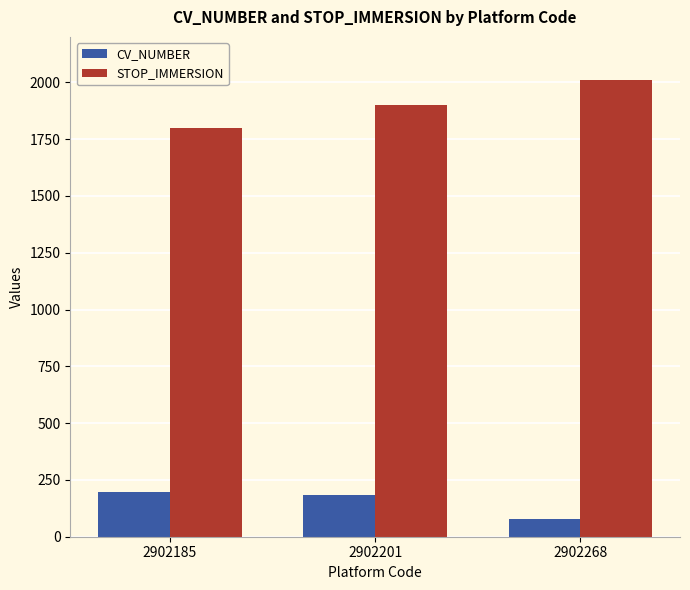

What is the total value across all series at 2902185?

1997.2